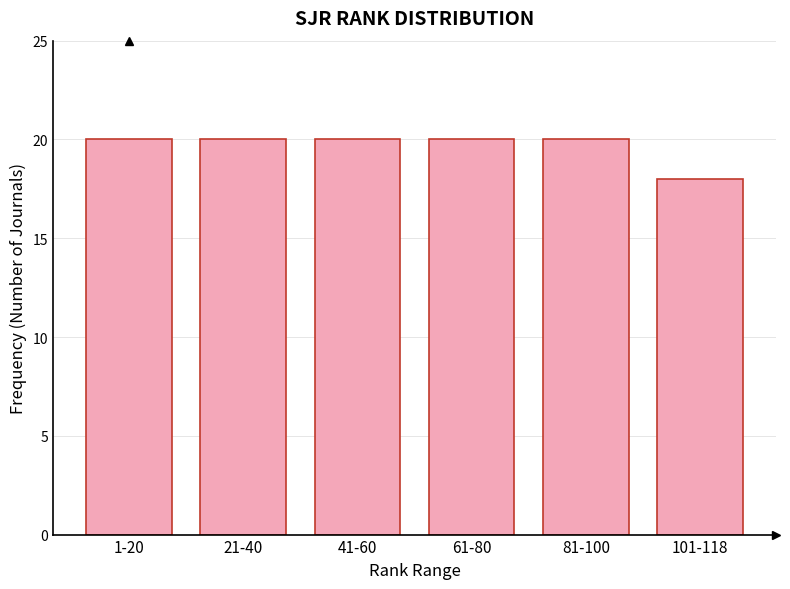

Reading right to left, extract all data points from this chart.

18	20	20	20	20	20